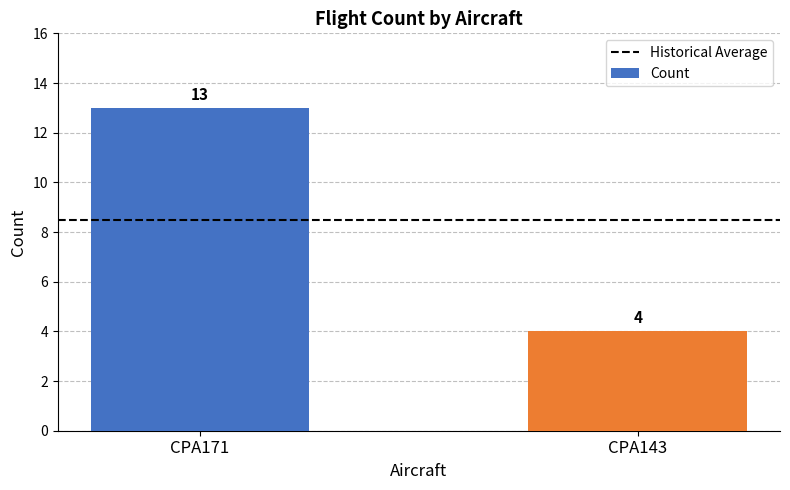

At which label is the value closest to 8?

CPA143